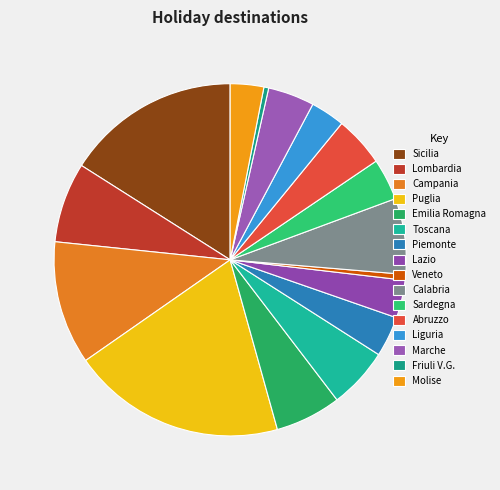

How many slices are in this pie chart?

16